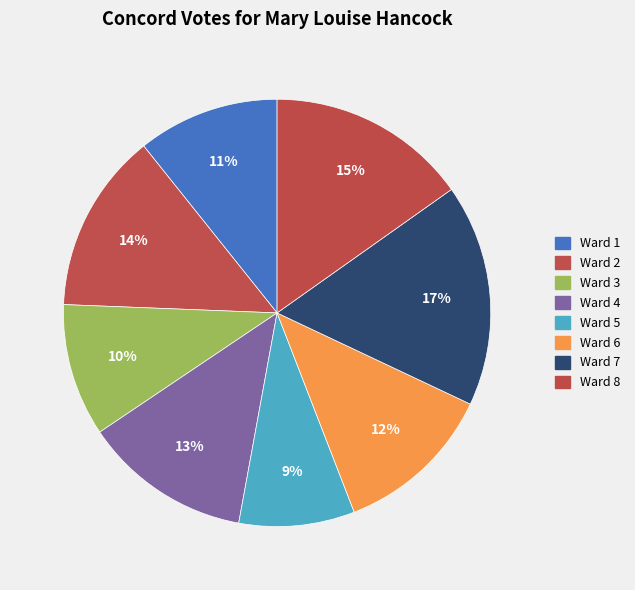

Which slice is the smallest?

Ward 5